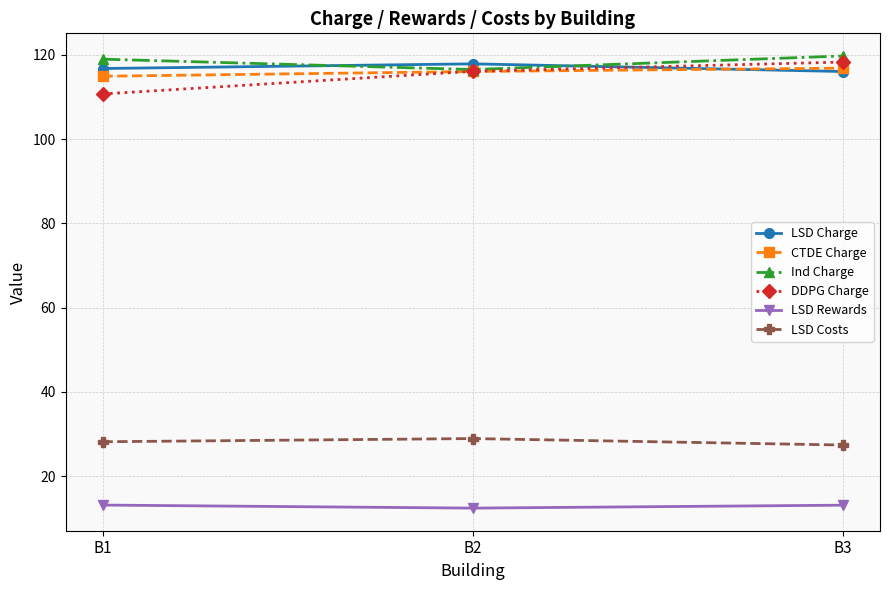

Reading left to right, list all the values displayed in this chart.

LSD Charge: B1=116.7	B2=117.8	B3=116.0
CTDE Charge: B1=114.9	B2=116.0	B3=116.8
Ind Charge: B1=118.9	B2=116.5	B3=119.7
DDPG Charge: B1=110.7	B2=116.1	B3=118.3
LSD Rewards: B1=13.1	B2=12.4	B3=13.1
LSD Costs: B1=28.2	B2=28.9	B3=27.4